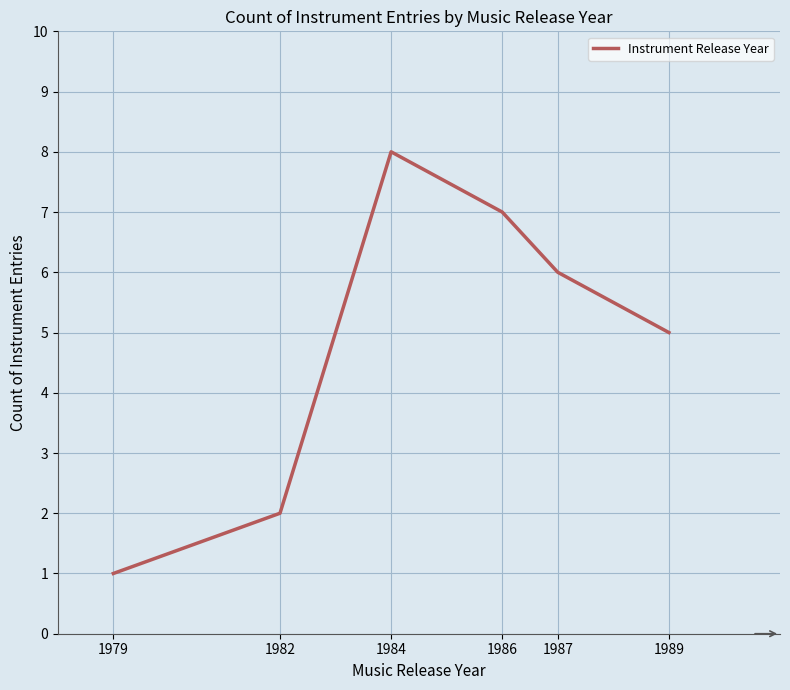

Between 1982 and 1986, which is larger?

1986